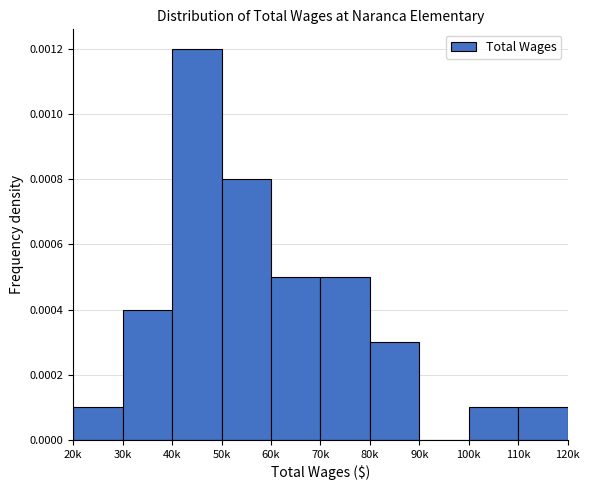

The chart shows a value of 0.0 at 110k. True or false?

True